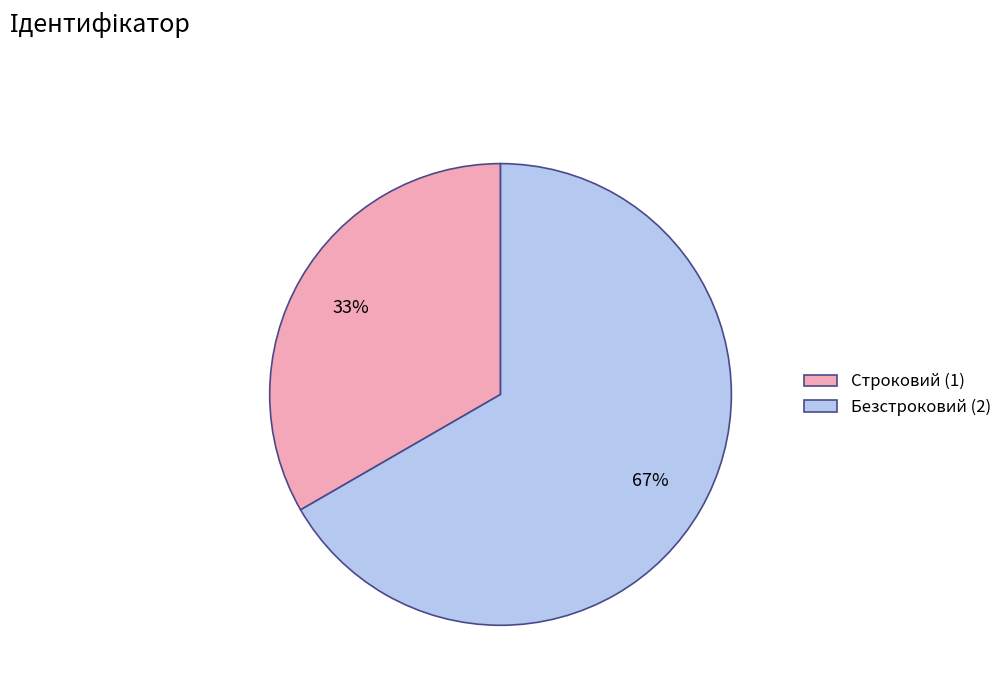

What percentage is the Безстроковий slice, to the nearest percent?

67%